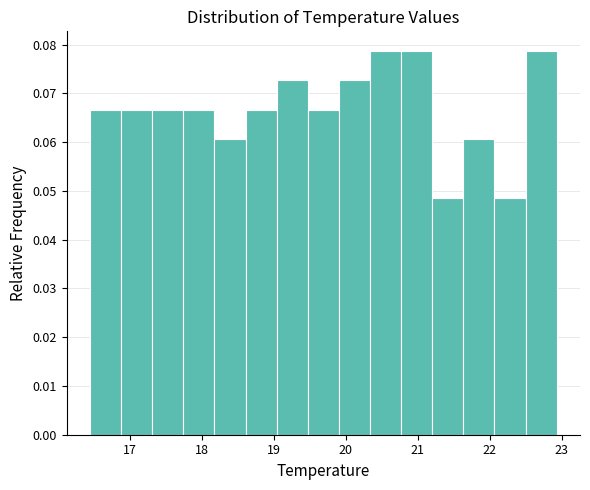

Reading left to right, transcribe this chart: for each bar, give the range it covers on the x-axis and its height. Neither the bar edges nor the heights are printed on the chart, so give them approximately, as read against the axes.

16.5 to 16.9: 0.067
16.9 to 17.3: 0.067
17.3 to 17.7: 0.067
17.7 to 18.2: 0.067
18.2 to 18.6: 0.061
18.6 to 19.0: 0.067
19.0 to 19.5: 0.073
19.5 to 19.9: 0.067
19.9 to 20.3: 0.073
20.3 to 20.8: 0.079
20.8 to 21.2: 0.079
21.2 to 21.6: 0.048
21.6 to 22.1: 0.061
22.1 to 22.5: 0.048
22.5 to 22.9: 0.079